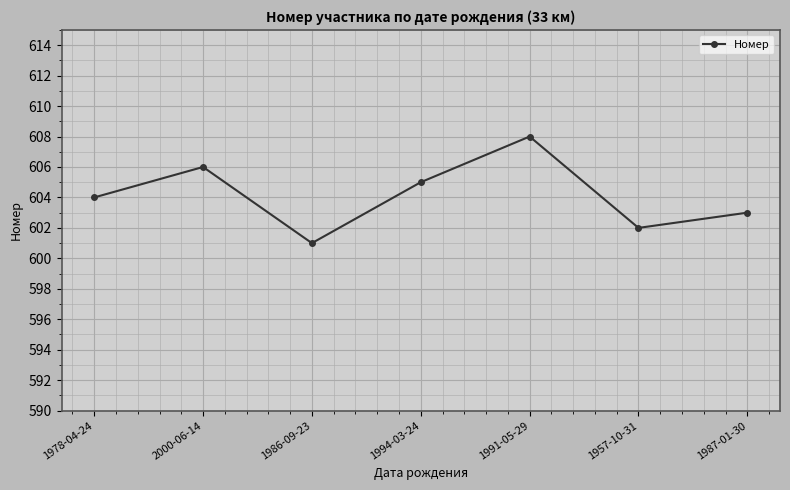

True or false: the data shows 999 at 1994-03-24.

False